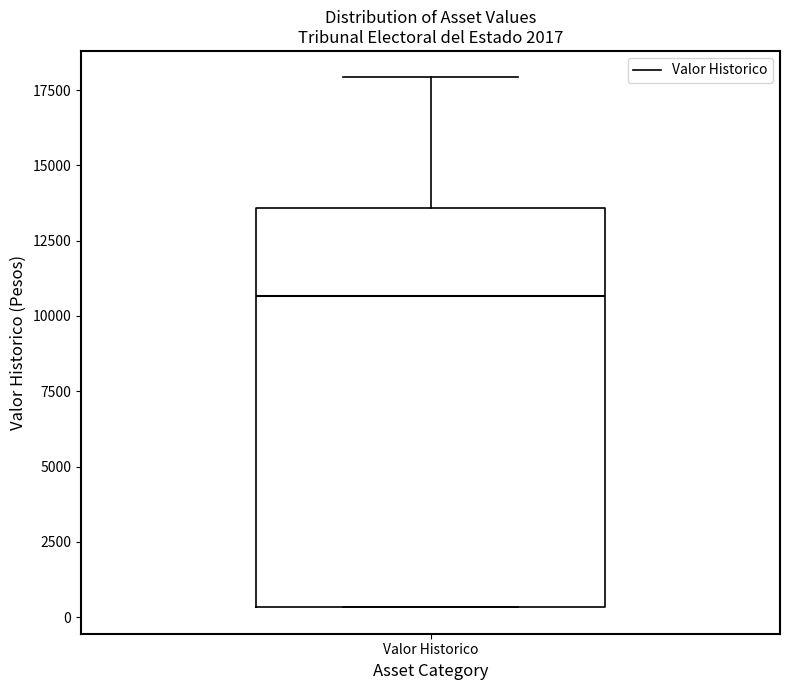

Where does the upper whisker of the box for Valor Historico end on the y-axis? The values are not printed on the chart, so give them approximately, as read against the axis.

18000